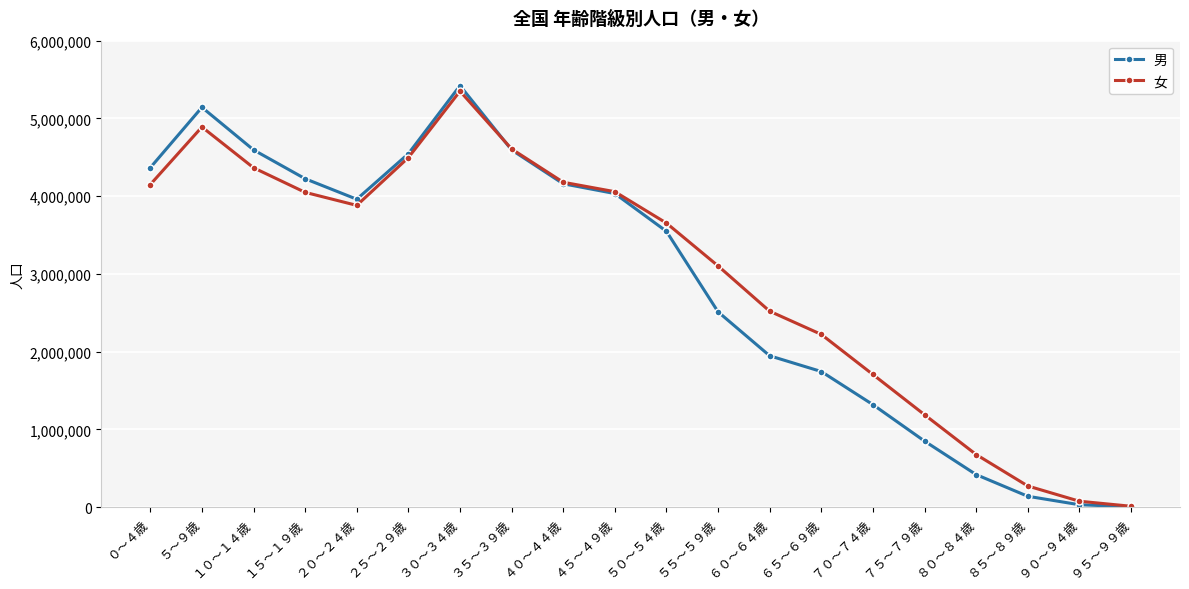

Count the number of data series in this chart.

2